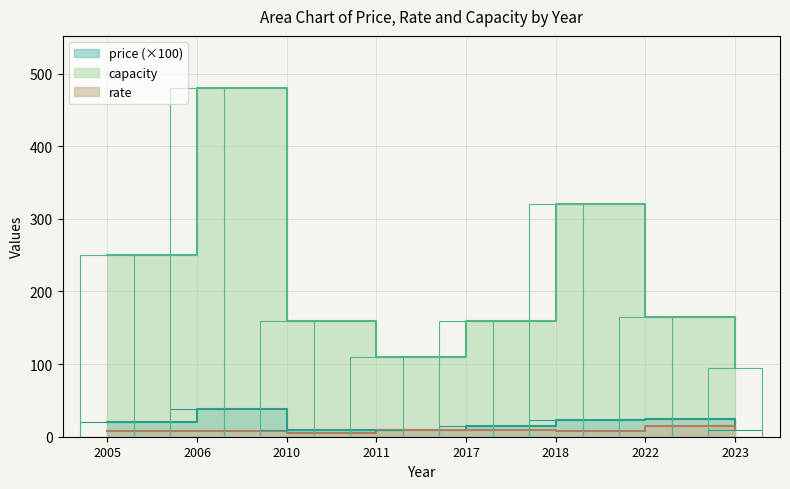

What is the value of the capacity bar at the 5th from the left?

160.0